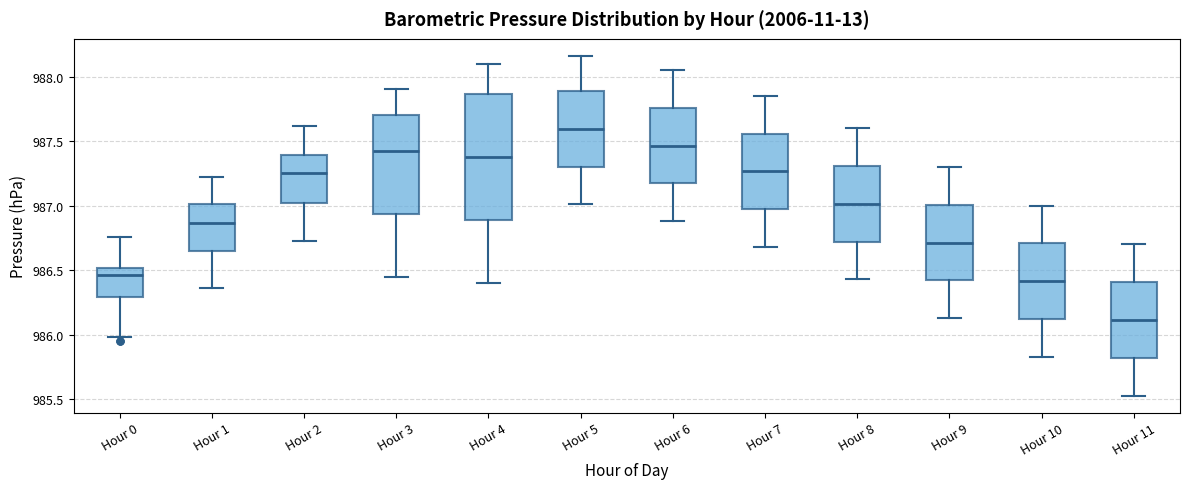

Which box's median line is the highest?

Hour 5